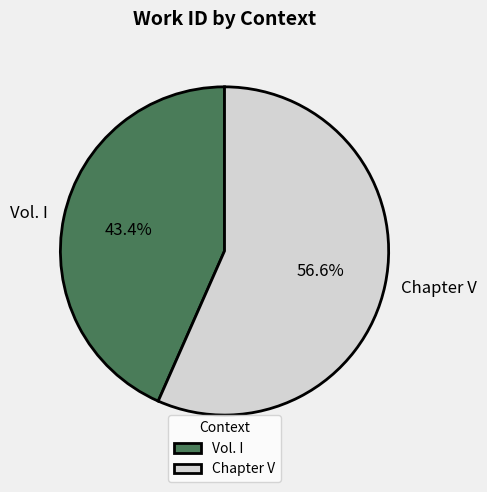

Between Chapter V and Vol. I, which is larger?

Chapter V